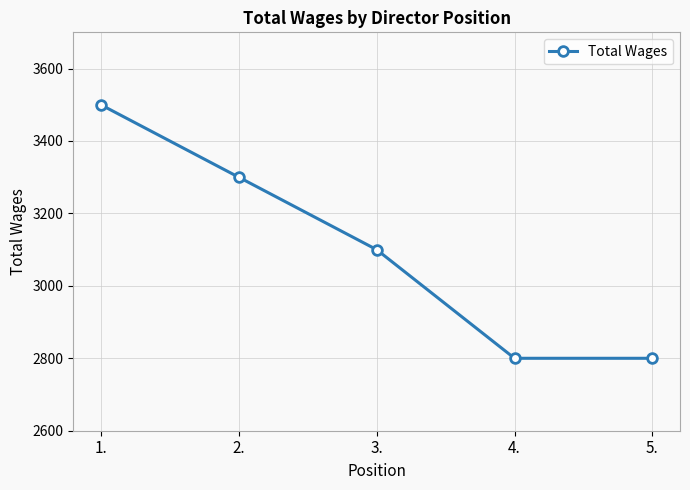

What is the value of the 3rd point from the left?

3100